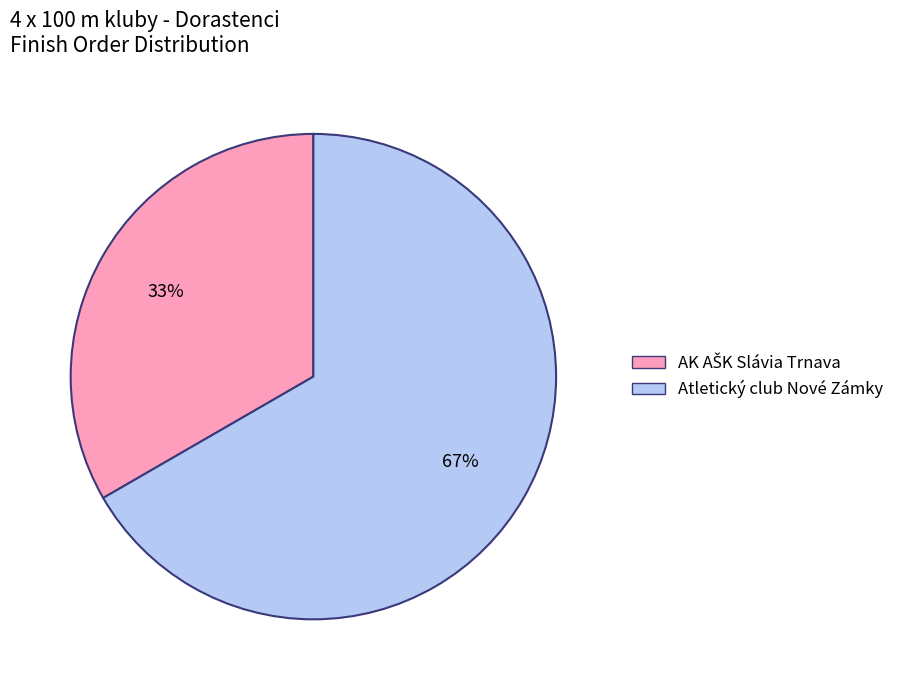

To the nearest percent, what is the average slice percentage?

50%